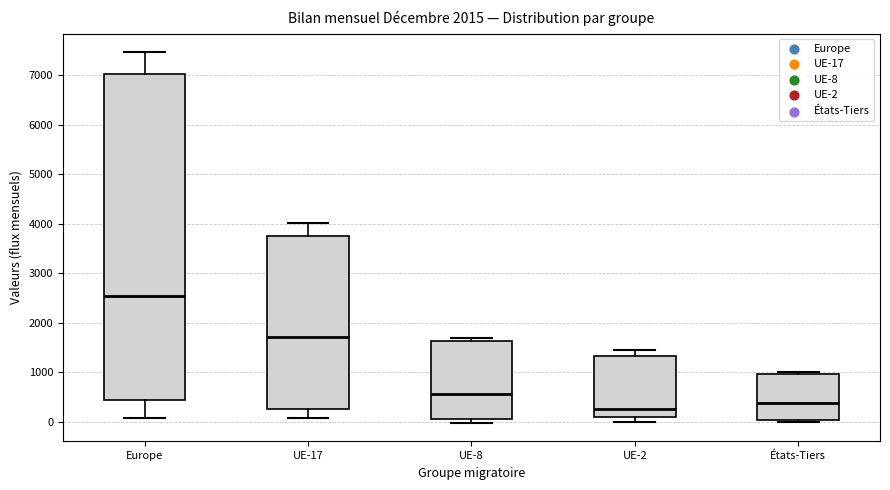

Which box's median line is the highest?

Europe